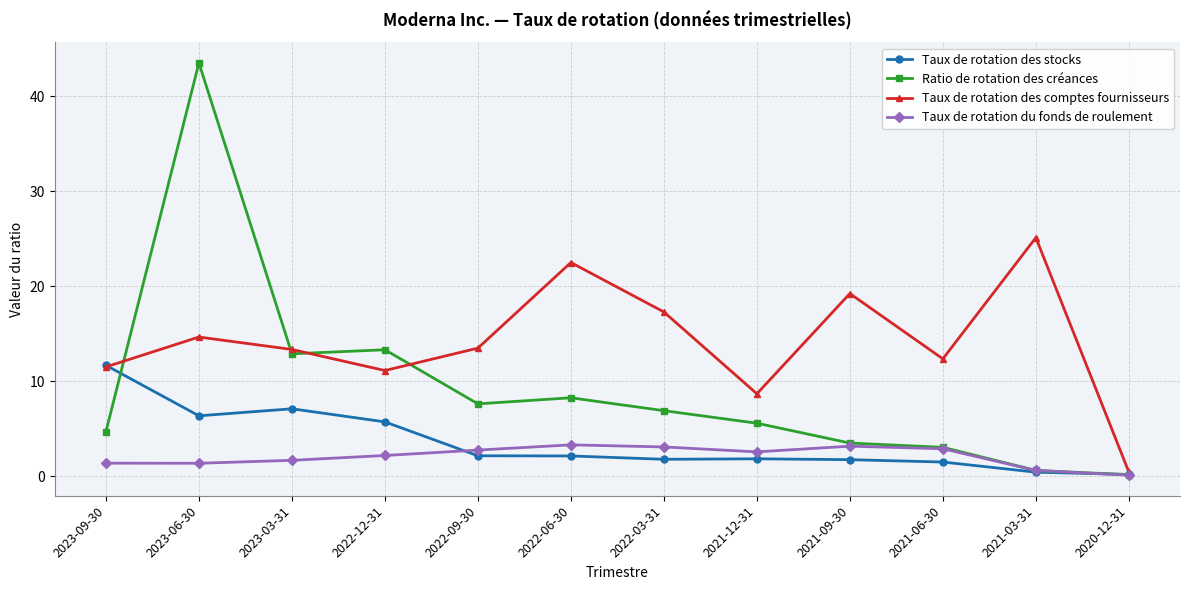

Is it true that Taux de rotation des comptes fournisseurs equals 32.3 at 2021-09-30?

False